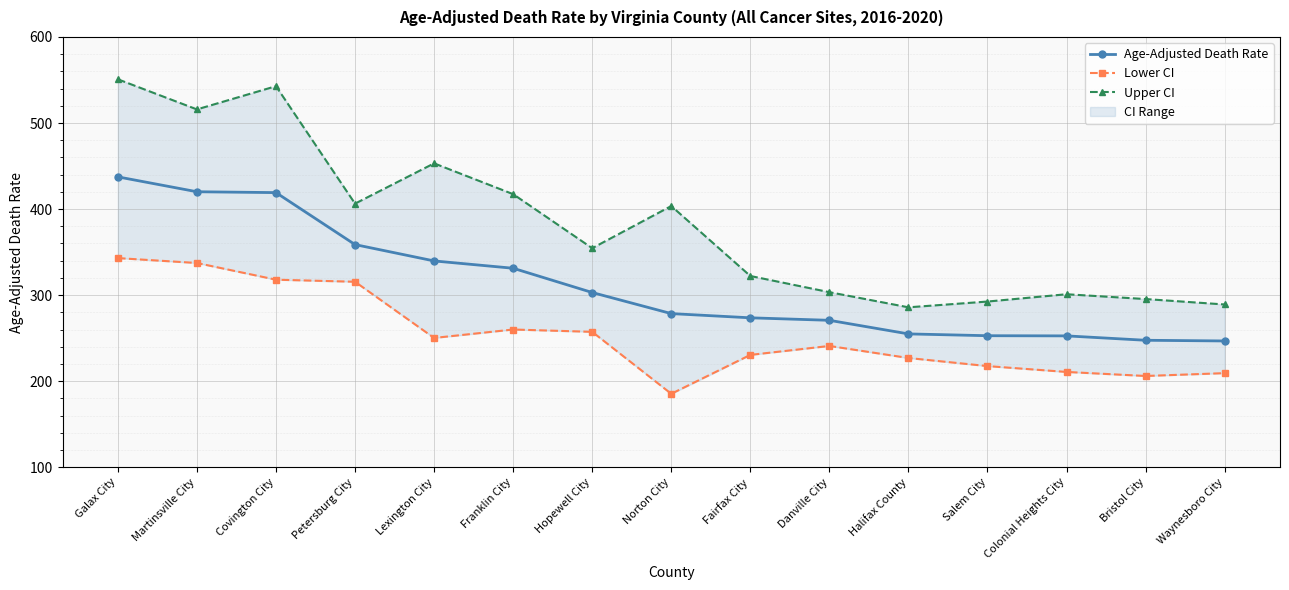

Reading left to right, transcribe all the data shown in this chart.

Age-Adjusted Death Rate: 437.4	420.1	419.1	358.7	339.7	331.2	303.0	278.5	273.6	270.7	254.9	252.8	252.6	247.5	246.7
Lower CI: 343.0	337.3	317.9	315.5	250.2	260.0	257.3	185.3	230.5	240.9	226.9	217.5	210.7	206.0	209.3
Upper CI: 550.8	515.8	542.8	406.3	453.1	417.3	354.5	403.5	322.2	303.4	285.8	292.5	301.0	295.4	289.1